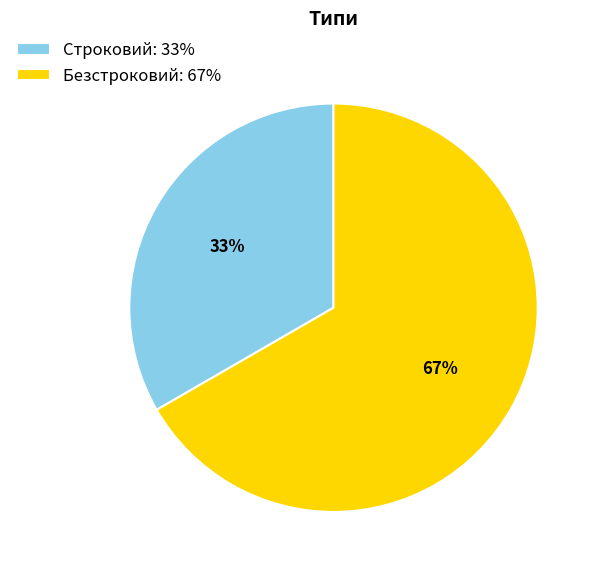

To the nearest percent, what portion does Строковий represent?

33%